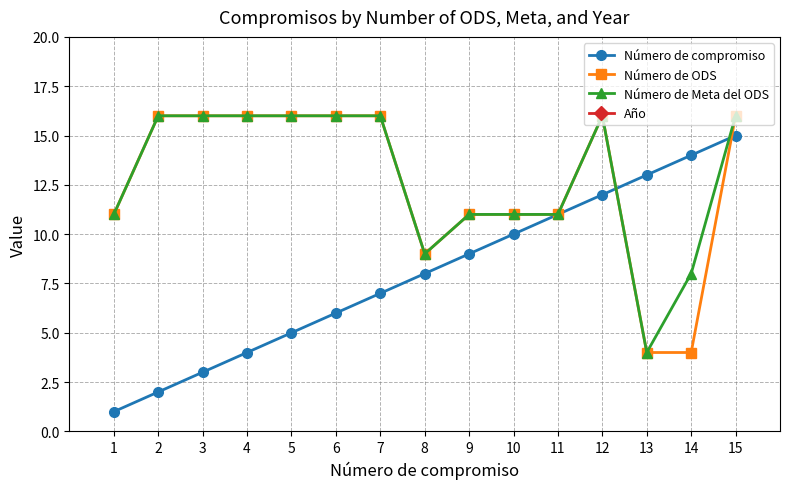

How many values in the Número de ODS series are below 16?

7